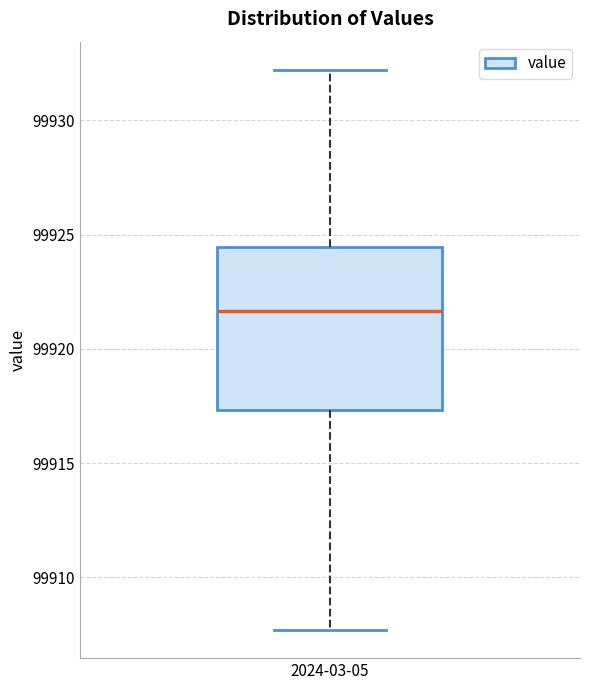

Where does the upper whisker of the box for 2024-03-05 end on the y-axis? The values are not printed on the chart, so give them approximately, as read against the axis.

99932.0